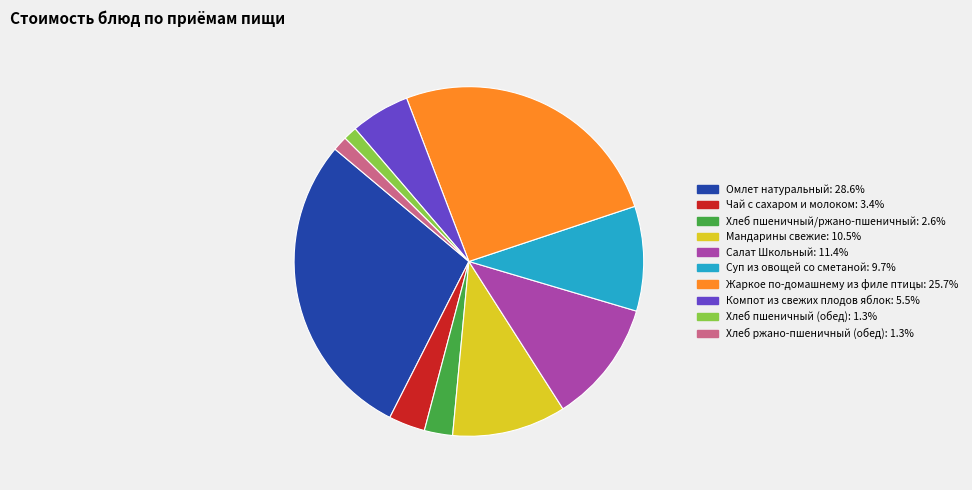

Does any single category account for the majority?

No